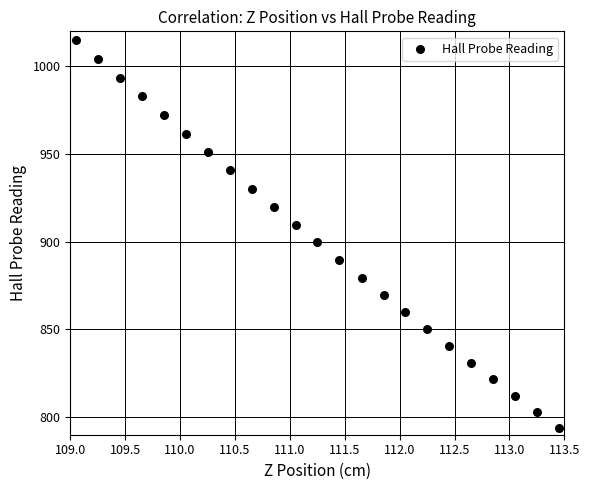

What is the range of Y values (max minus min)?

221.5